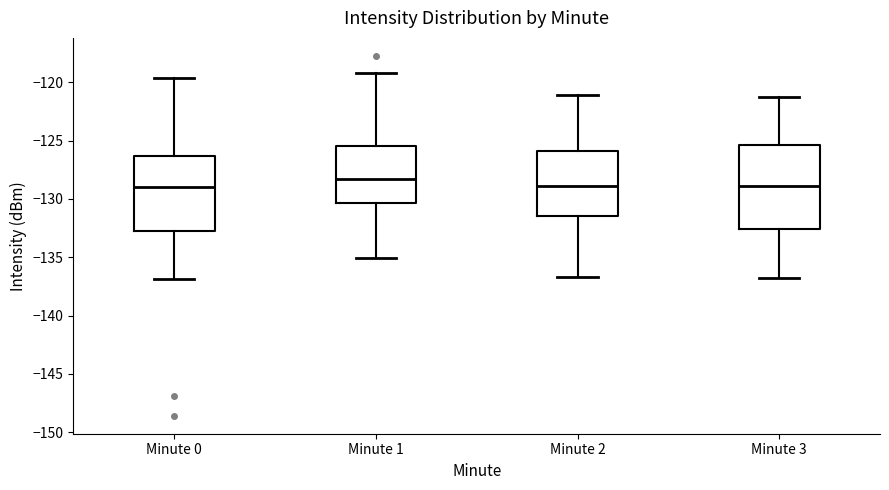

Which box is the tallest, from its lower edge to its upper edge?

Minute 3